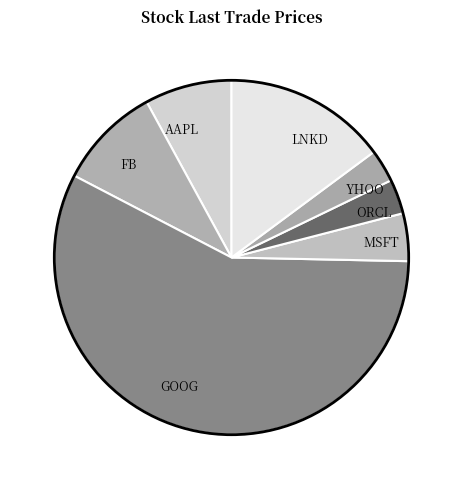

What is the largest slice in the pie chart?

GOOG